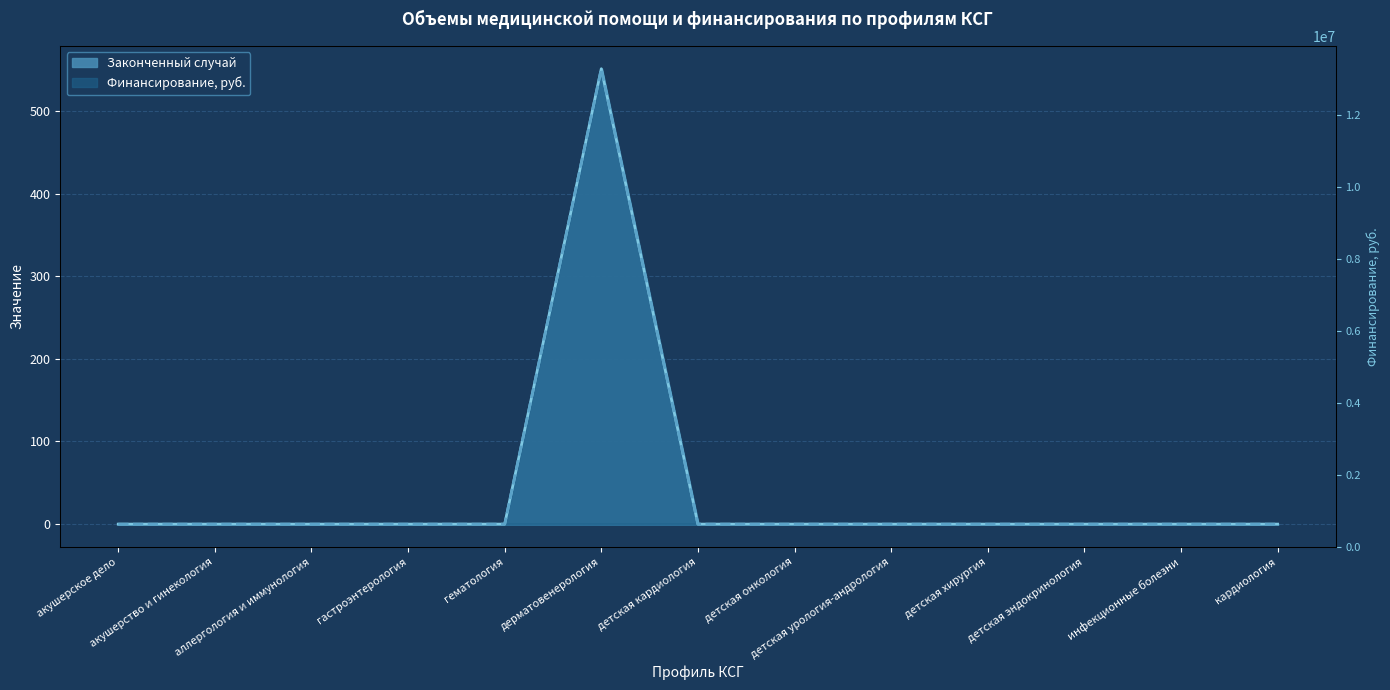

True or false: Законченный случай and Финансирование, руб. intersect in this chart.

False